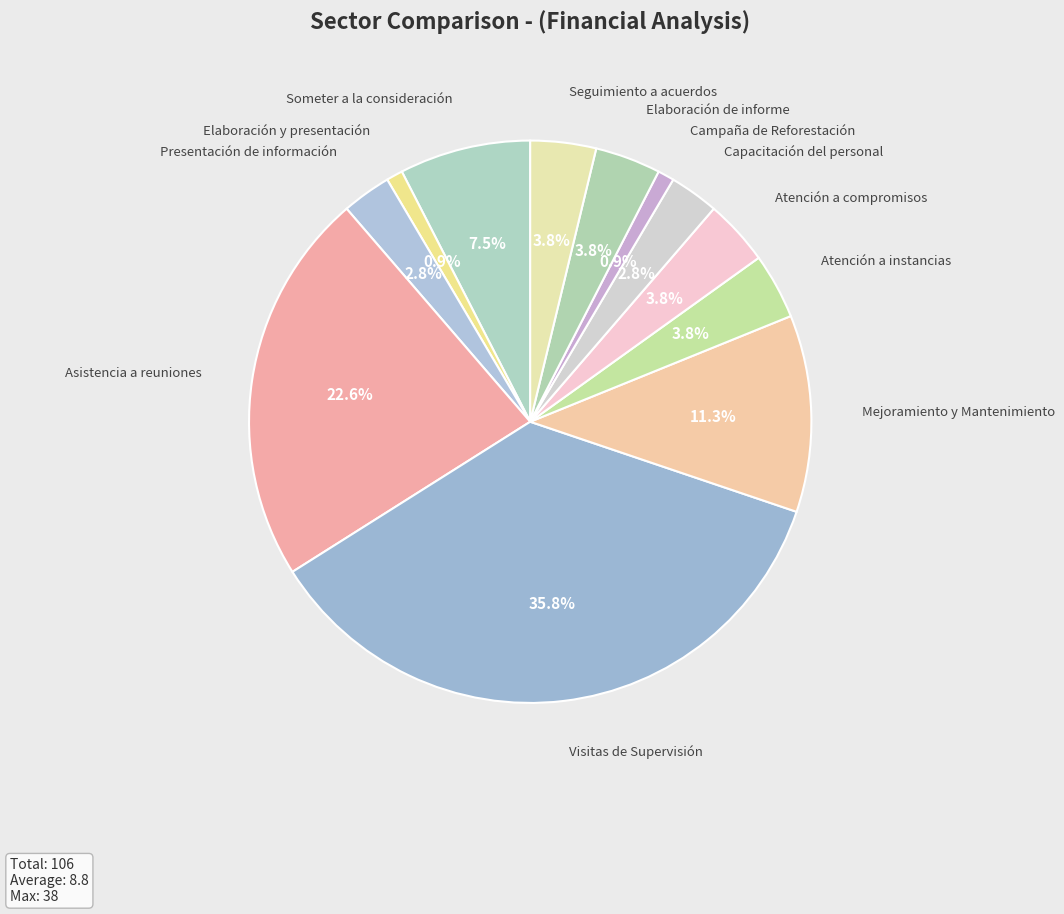

Count the number of slices in the pie.

12